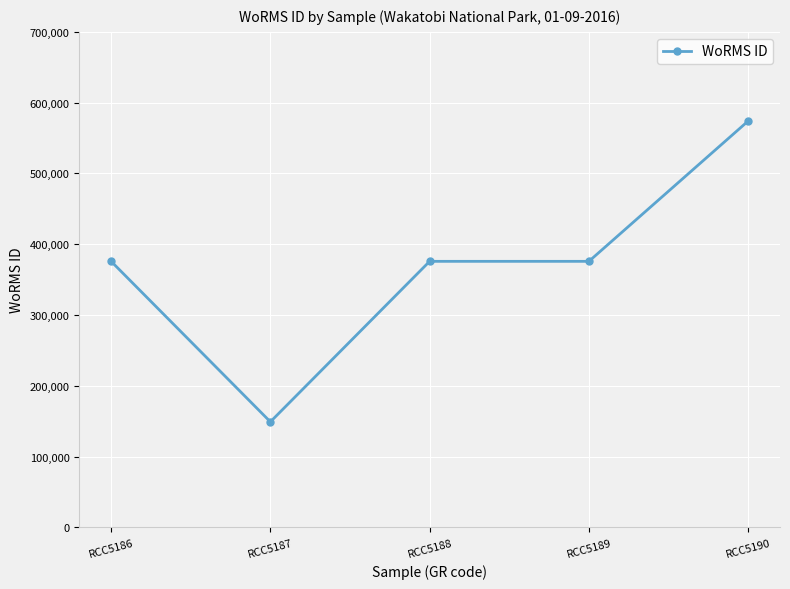

What is the value of the 1st point from the left?

375881